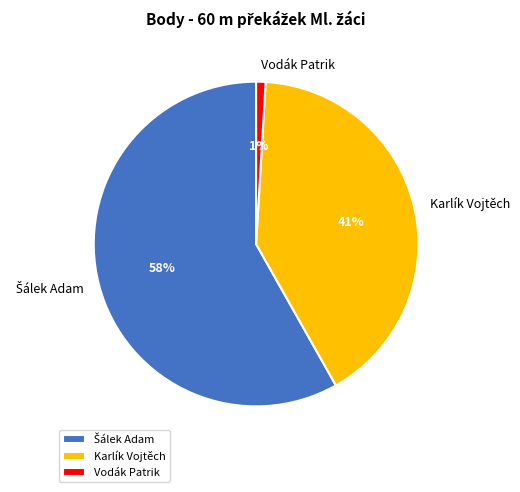

The Vodák Patrik slice represents 1% of the pie. True or false?

True